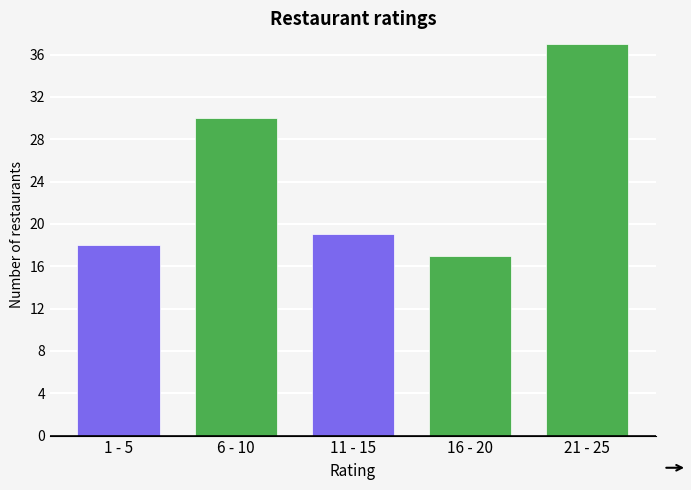

Reading left to right, what are all the values shown in this chart?

1 - 5=18	6 - 10=30	11 - 15=19	16 - 20=17	21 - 25=37